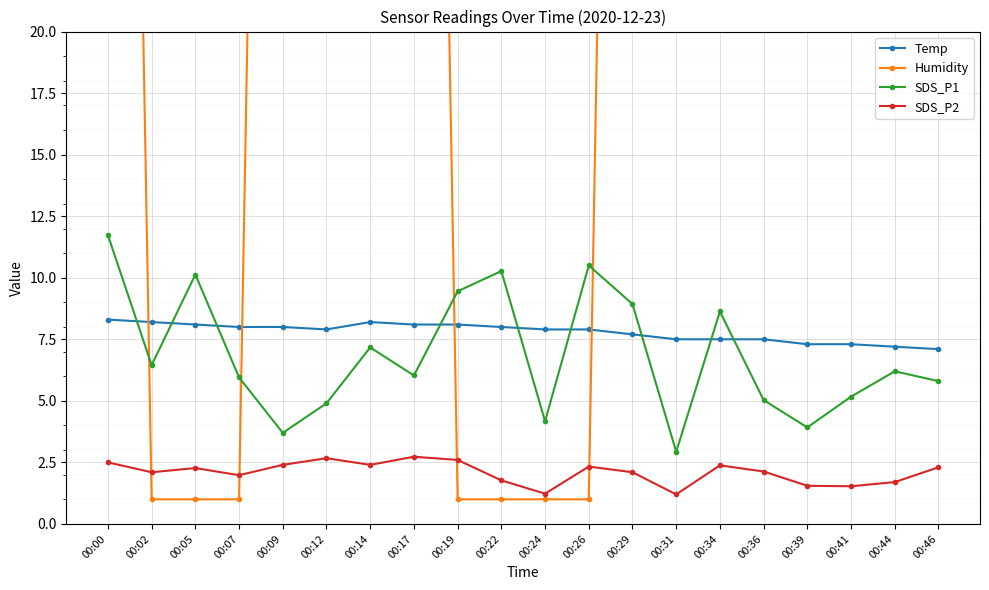

At how many categories does at least one series exceed 31?

13